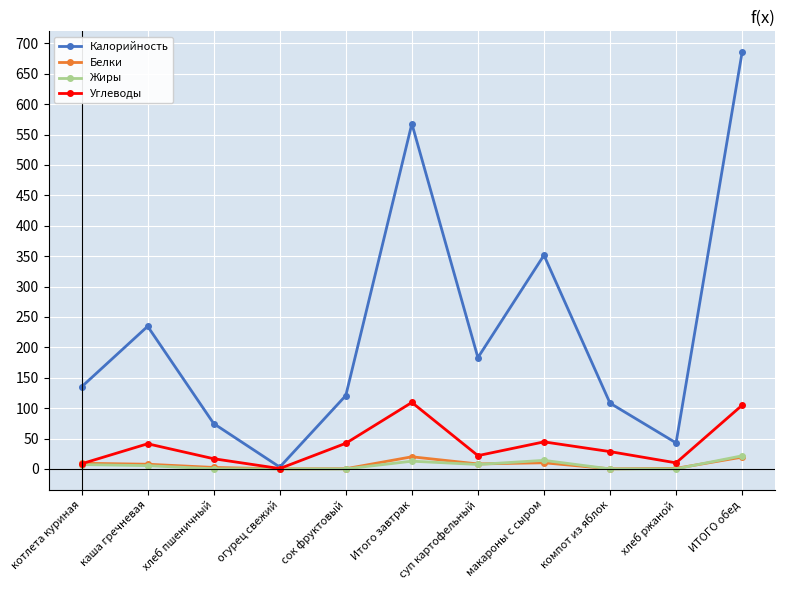

At which category does the chart reach its peak across all series?

ИТОГО обед